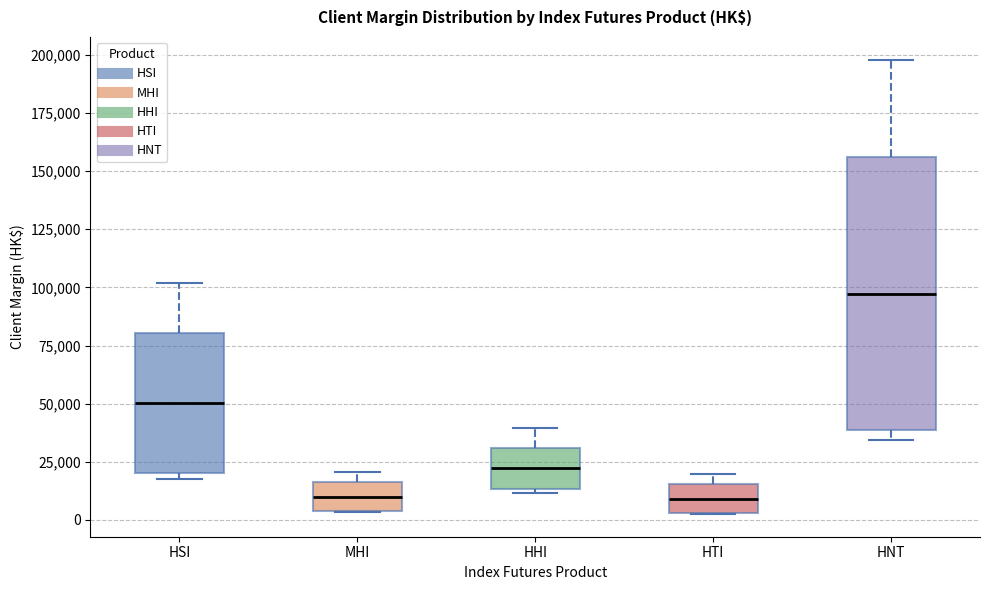

Reading left to right, transcribe this box plot: for each box, give where its median line is, the range the box spans, and where its two whiskers end, as read against the y-axis. The values are not printed on the chart, so give them approximately, as read against the axis.

HSI: median 50000, box 20000 to 80000, whiskers 20000 (just below the box's lower edge) to 100000
MHI: median 10000, box 5000 to 15000, whiskers 5000 to 20000
HHI: median 20000, box 15000 to 30000, whiskers 10000 to 40000
HTI: median 10000, box 5000 to 15000, whiskers 5000 to 20000
HNT: median 95000, box 40000 to 155000, whiskers 35000 to 200000